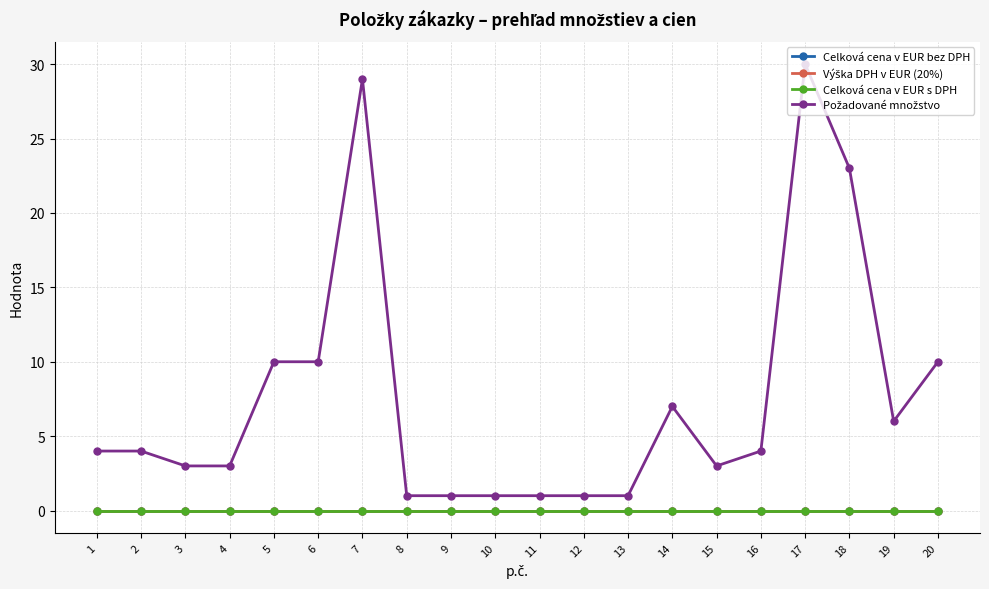

At which label is Celková cena v EUR bez DPH closest to 0?

1